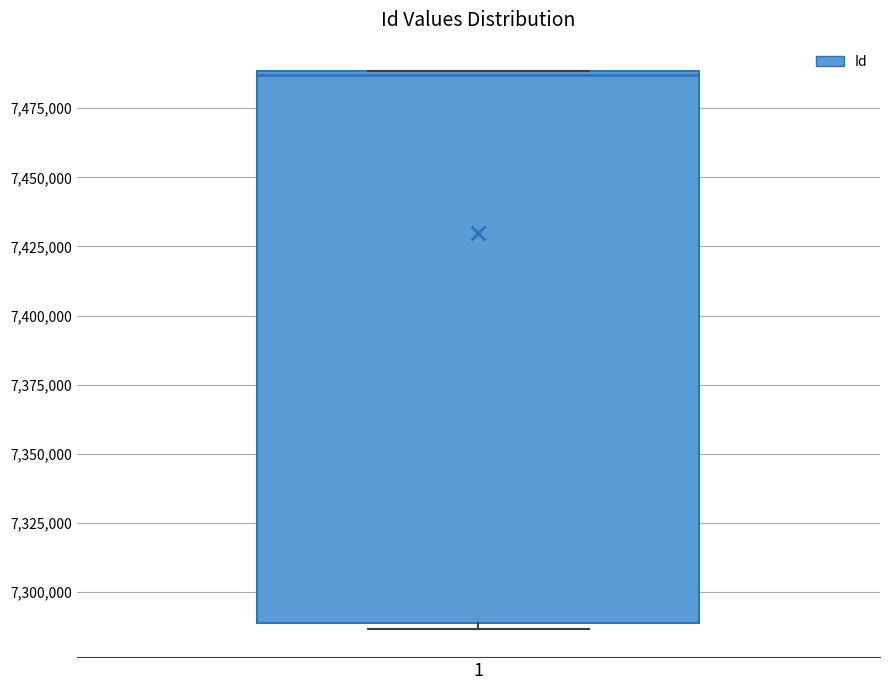

Read this box plot against the y-axis: the position of the median line, the range covered by the box, and the ends of both whiskers. The values are not printed on the chart, so give them approximately, as read against the axis.

median 7485000, box 7290000 to 7490000, whiskers 7285000 to 7490000